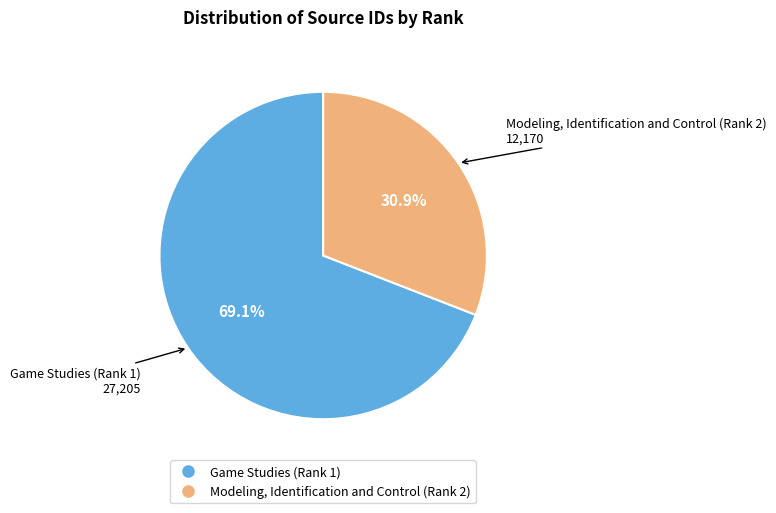

Which has a higher value, Modeling, Identification and Control (Rank 2) or Game Studies (Rank 1)?

Game Studies (Rank 1)